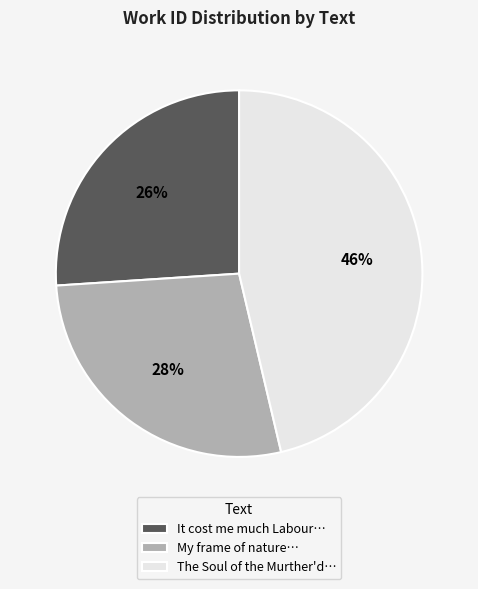

True or false: The Soul of the Murther'd… accounts for 46% of the total.

True